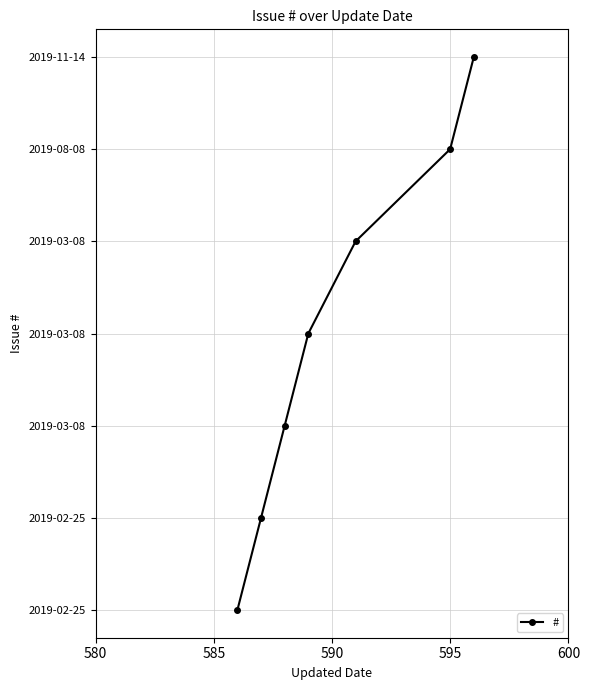

Does the chart have visible grid lines?

Yes